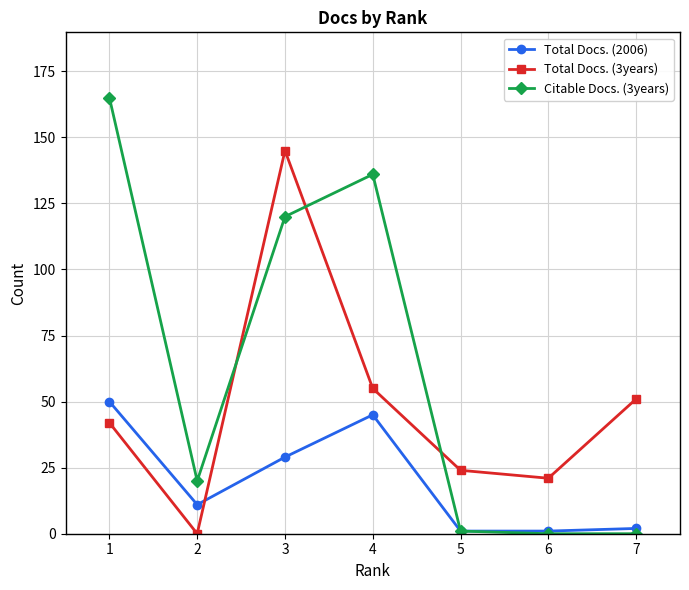

Rank the series at 2 from highest to lowest value.

Citable Docs. (3years), Total Docs. (2006), Total Docs. (3years)